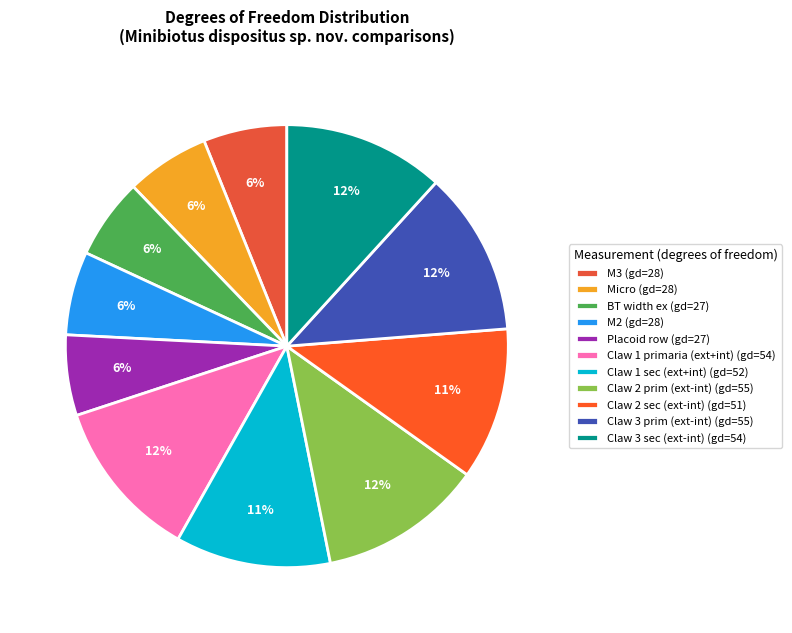

What portion of the pie excludes Placoid row?

94.1%